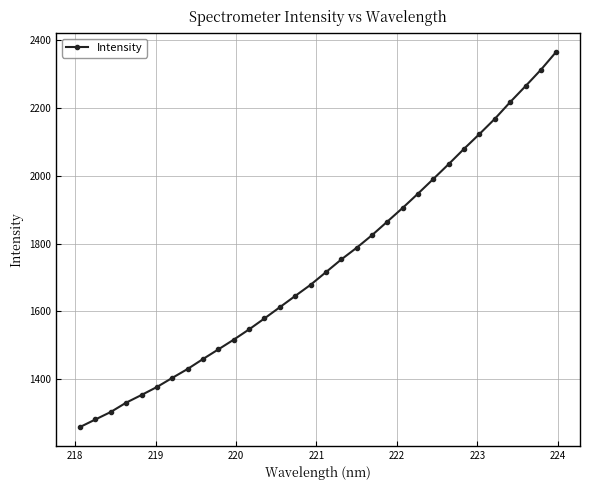

What is the minimum value shown in the chart?

1258.8